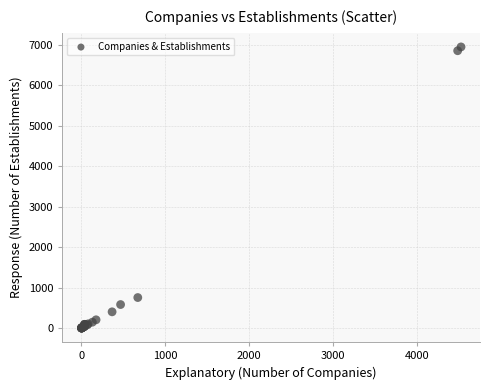

What Y value in the scatter plot is closest to 3475?

756